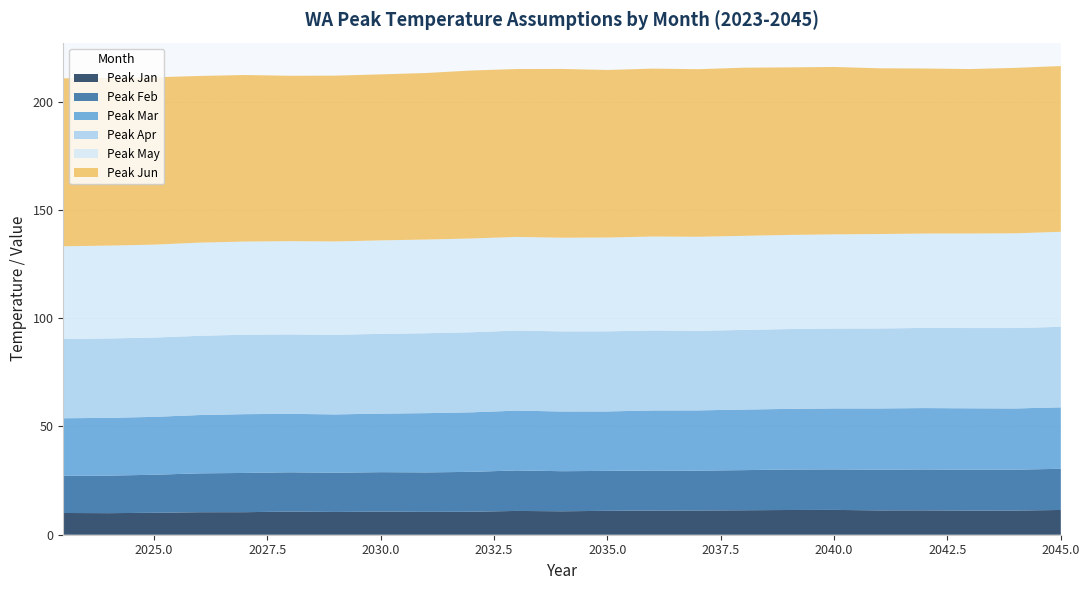

Reading left to right, what are all the values shown in this chart?

Peak Jan: 2023=10.0	2024=10.0	2025=10.1	2026=10.4	2027=10.4	2028=10.7	2029=10.5	2030=10.7	2031=10.6	2032=10.6	2033=11.0	2034=10.8	2035=11.0	2036=11.2	2037=11.2	2038=11.3	2039=11.4	2040=11.5	2041=11.2	2042=11.3	2043=11.2	2044=11.2	2045=11.4
Peak Feb: 2023=17.2	2024=17.3	2025=17.6	2026=18.0	2027=18.1	2028=18.1	2029=18.1	2030=18.2	2031=18.2	2032=18.4	2033=18.7	2034=18.5	2035=18.4	2036=18.5	2037=18.4	2038=18.5	2039=18.7	2040=18.7	2041=18.8	2042=18.9	2043=18.9	2044=18.9	2045=19.0
Peak Mar: 2023=26.6	2024=26.7	2025=26.7	2026=26.9	2027=27.2	2028=27.0	2029=26.9	2030=27.0	2031=27.4	2032=27.5	2033=27.6	2034=27.6	2035=27.5	2036=27.7	2037=27.8	2038=28.0	2039=28.0	2040=28.2	2041=28.3	2042=28.4	2043=28.4	2044=28.3	2045=28.4
Peak Apr: 2023=36.6	2024=36.7	2025=36.6	2026=36.6	2027=36.7	2028=36.7	2029=36.8	2030=36.8	2031=36.9	2032=37.0	2033=37.0	2034=37.0	2035=37.0	2036=36.9	2037=36.8	2038=36.8	2039=36.9	2040=36.9	2041=36.9	2042=37.0	2043=37.1	2044=37.1	2045=37.2
Peak May: 2023=42.8	2024=42.9	2025=42.9	2026=43.0	2027=43.0	2028=43.1	2029=43.1	2030=43.2	2031=43.3	2032=43.3	2033=43.3	2034=43.3	2035=43.3	2036=43.4	2037=43.4	2038=43.5	2039=43.5	2040=43.5	2041=43.6	2042=43.6	2043=43.7	2044=43.8	2045=43.9
Peak Jun: 2023=77.6	2024=77.4	2025=77.3	2026=77.0	2027=76.9	2028=76.4	2029=76.6	2030=76.7	2031=76.9	2032=77.6	2033=77.5	2034=78.0	2035=77.4	2036=77.5	2037=77.4	2038=77.7	2039=77.4	2040=77.3	2041=76.6	2042=76.2	2043=76.0	2044=76.4	2045=76.6